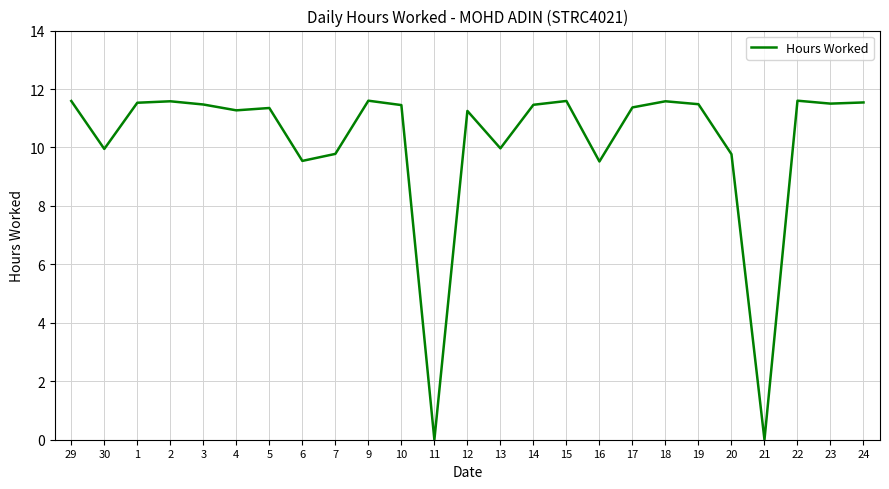

What is the ratio of the value at 18 to the value at 7?

1.2